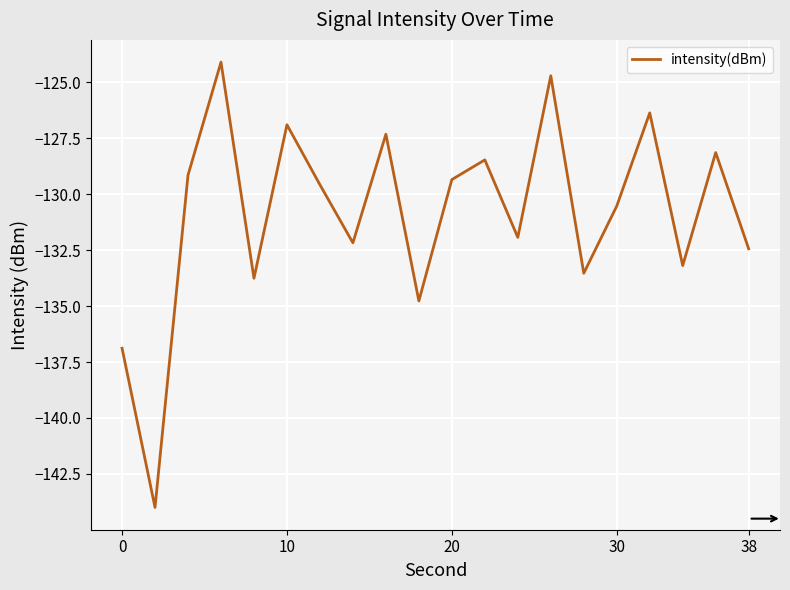

What is the greatest value displayed?

-124.1